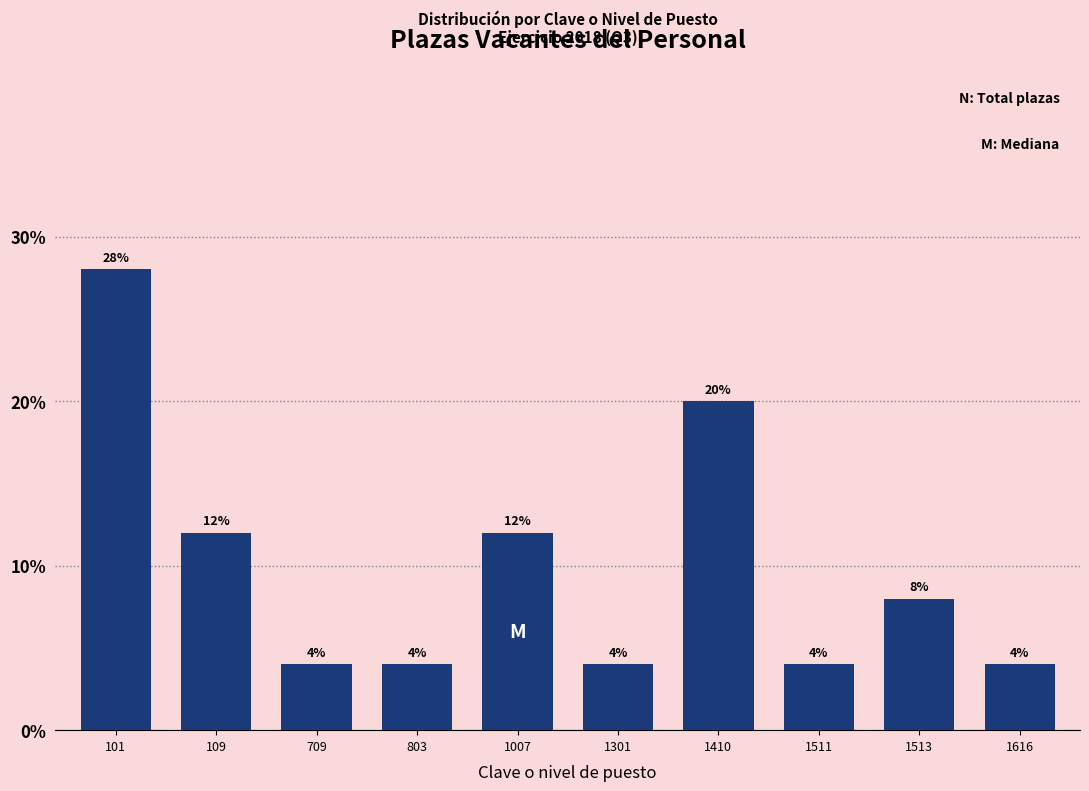

Reading left to right, extract all data points from this chart.

101=28.0	109=12.0	709=4.0	803=4.0	1007=12.0	1301=4.0	1410=20.0	1511=4.0	1513=8.0	1616=4.0